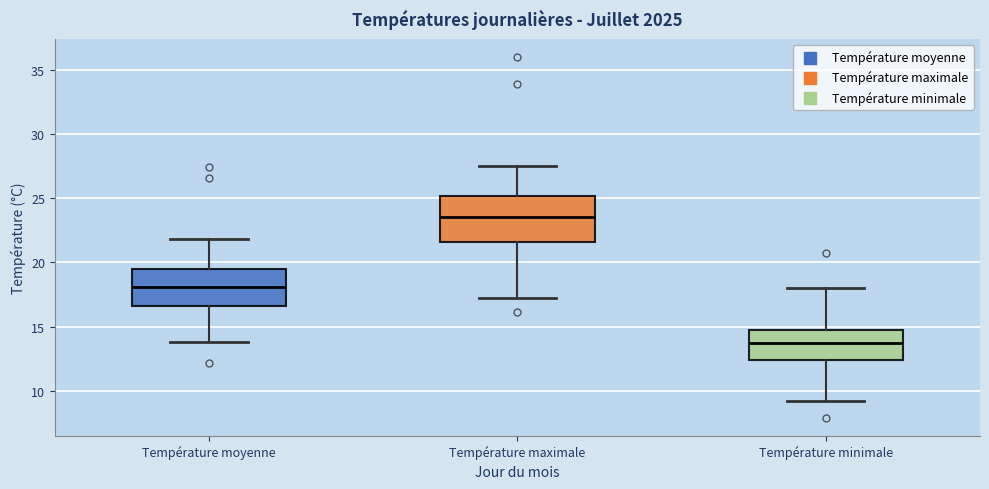

Which box's median line is the lowest?

Température minimale